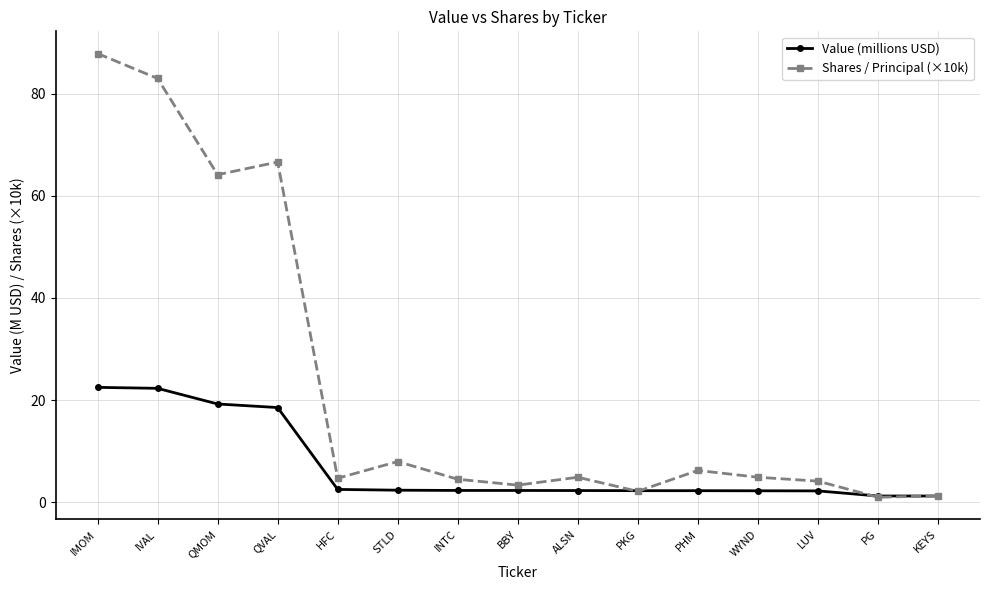

Read the Shares / Principal (×10k) value at PG.

1.0